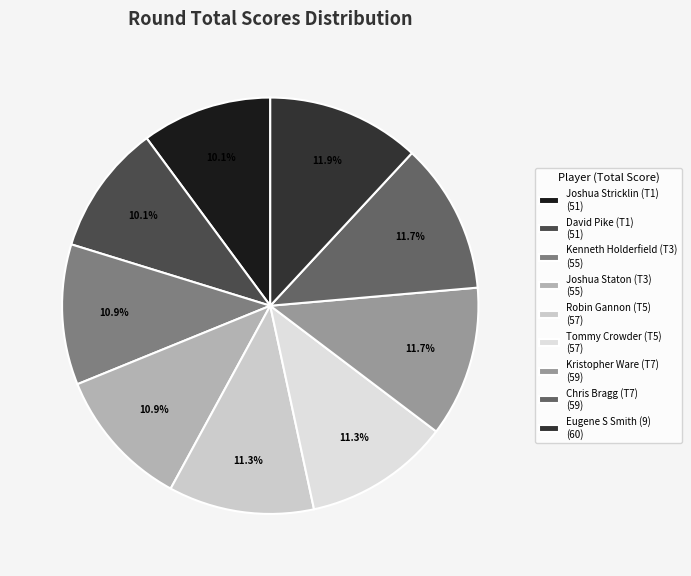

What is the largest slice in the pie chart?

Eugene S Smith (9)